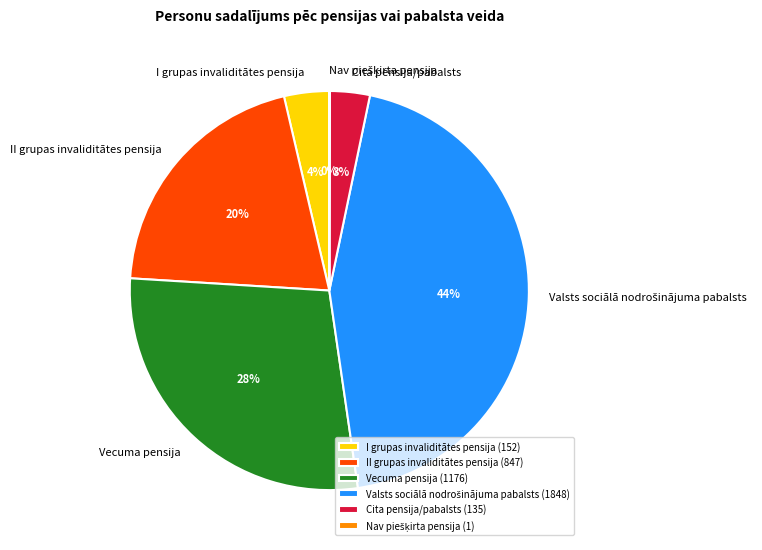

Combined, do Vecuma pensija and I grupas invaliditātes pensija account for over 50%?

No